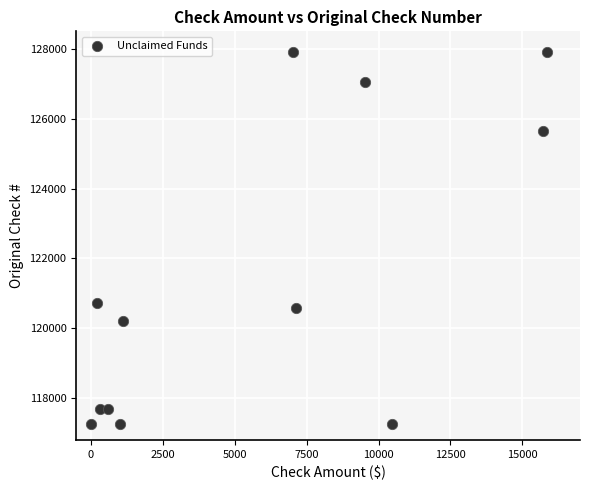

What Y value in the scatter plot is closest to 122588?

120719